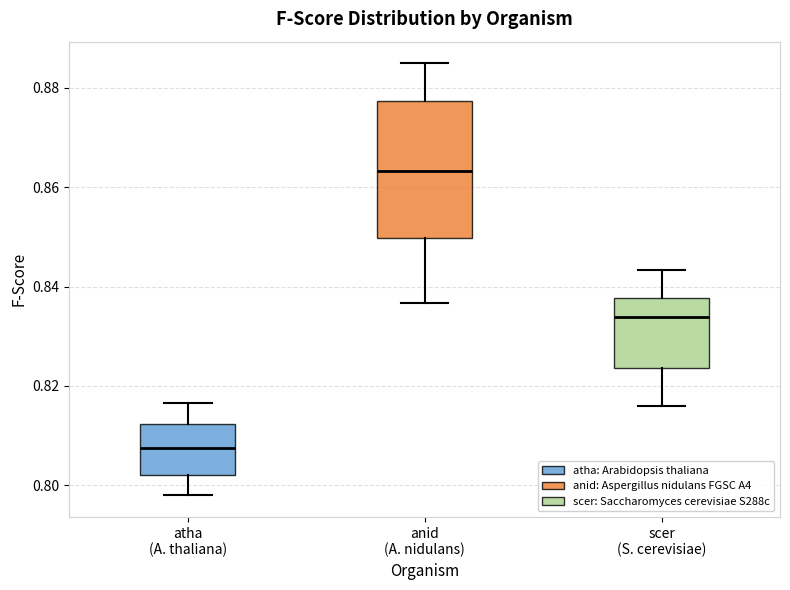

Which box's median line is the lowest?

atha (A. thaliana)